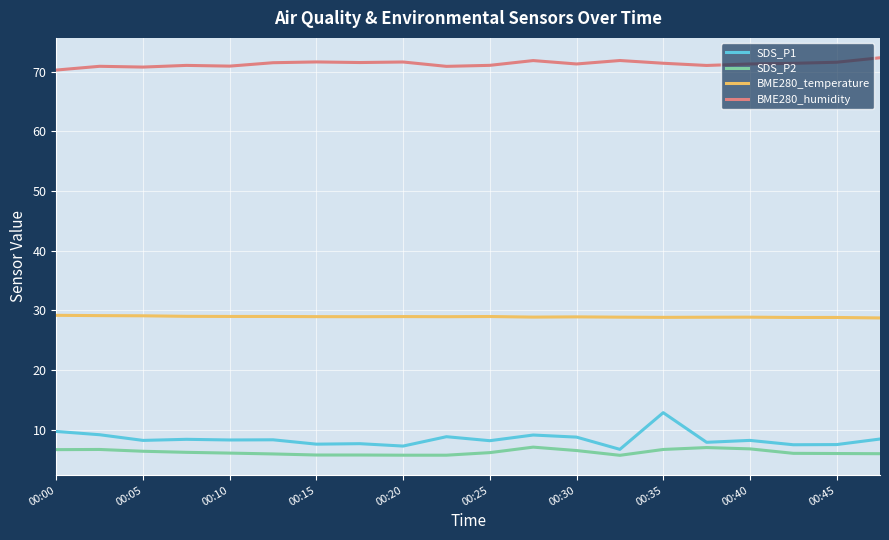

What is the maximum value for BME280_temperature?

29.2